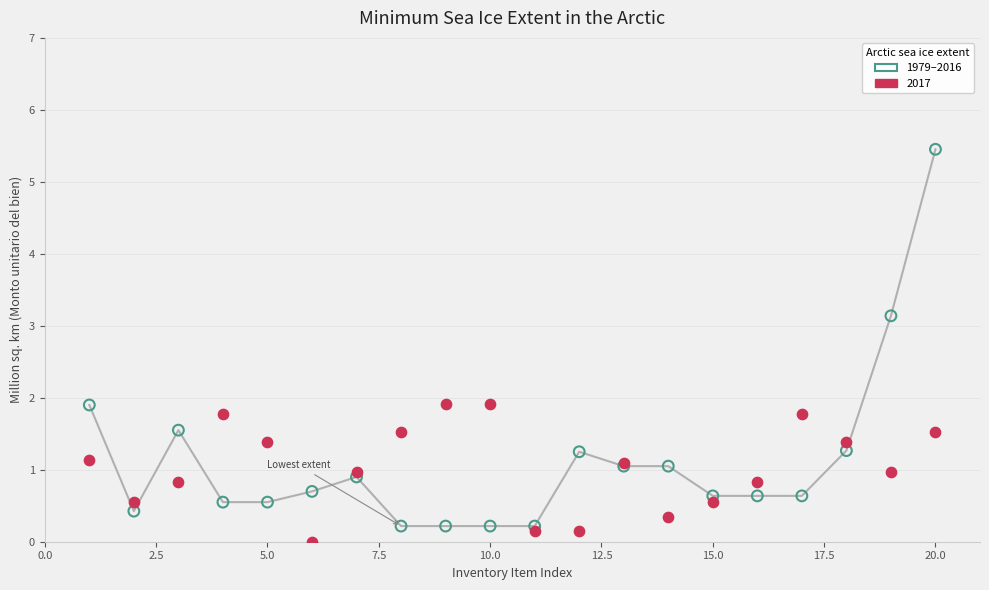

Which series has the largest Y range (max minus min)?

1979–2016